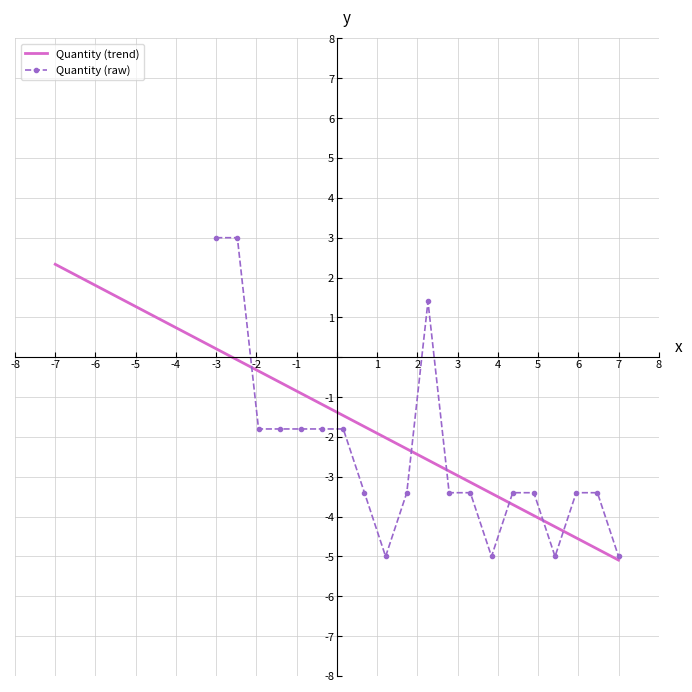

At which label does Quantity (raw) first exceed -3?

-3